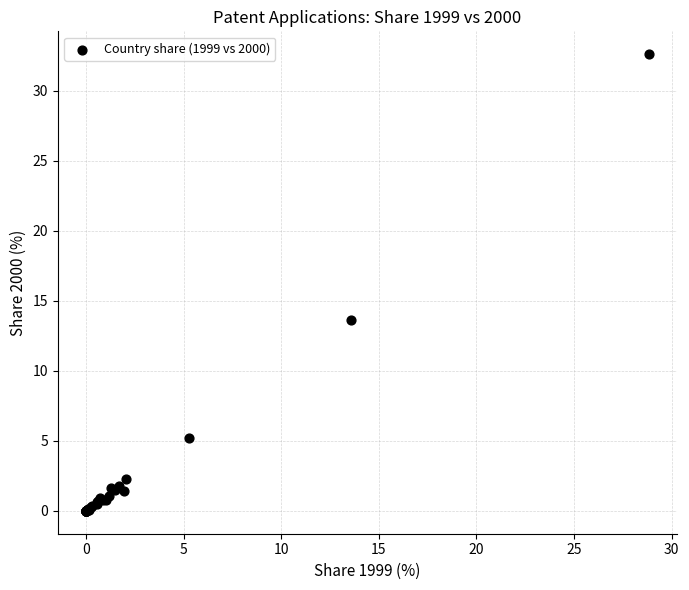

What Y value in the scatter plot is closest to 16?

13.6